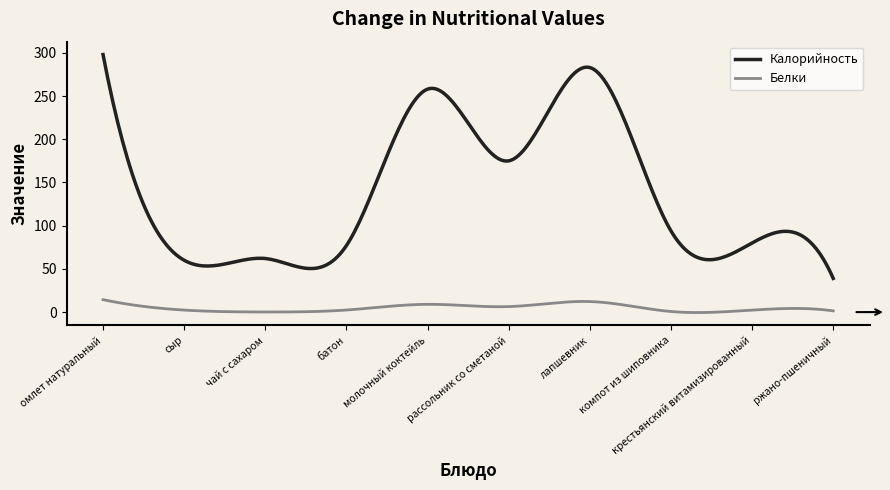

Count the number of categories in the chart.

300